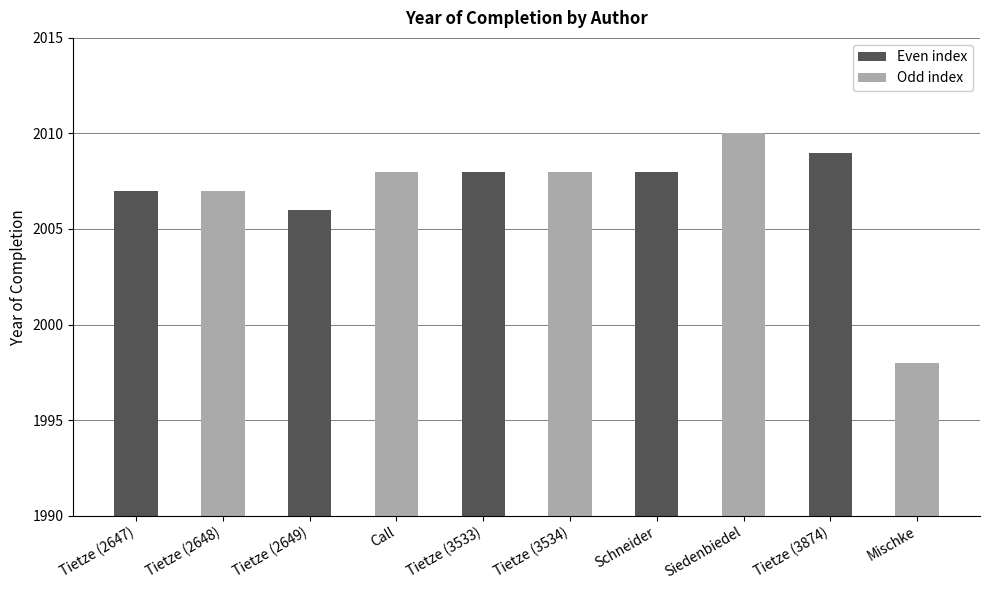

Reading left to right, extract all data points from this chart.

Tietze (2647)=2007	Tietze (2648)=2007	Tietze (2649)=2006	Call=2008	Tietze (3533)=2008	Tietze (3534)=2008	Schneider=2008	Siedenbiedel=2010	Tietze (3874)=2009	Mischke=1998